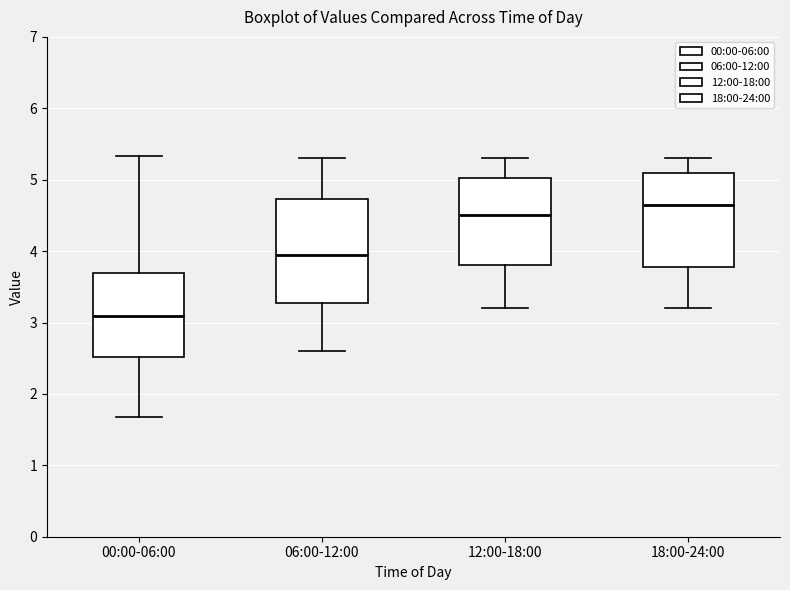

Reading left to right, transcribe this box plot: for each box, give where its median line is, the range the box spans, and where its two whiskers end, as read against the y-axis. The values are not printed on the chart, so give them approximately, as read against the axis.

00:00-06:00: median 3.1, box 2.5 to 3.7, whiskers 1.7 to 5.3
06:00-12:00: median 4.0, box 3.3 to 4.7, whiskers 2.6 to 5.3
12:00-18:00: median 4.5, box 3.8 to 5.0, whiskers 3.2 to 5.3
18:00-24:00: median 4.7, box 3.8 to 5.1, whiskers 3.2 to 5.3